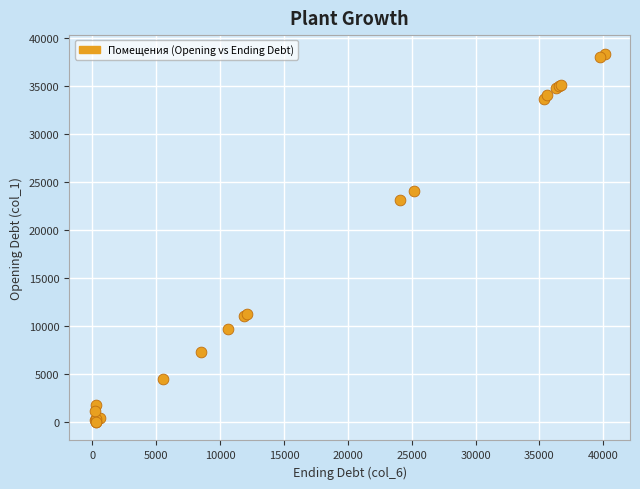

What Y value in the scatter plot is closest to 19169?

23053.6